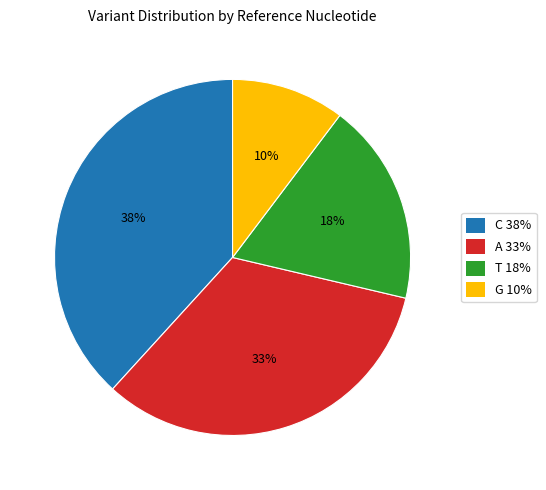

Between G 10% and A 33%, which is larger?

A 33%